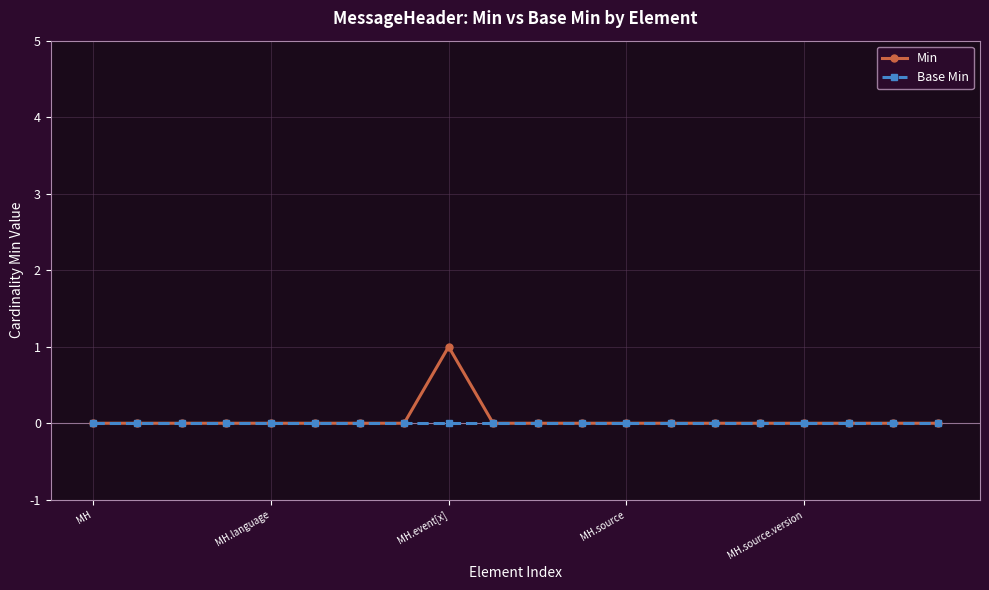

Which series has the widest spread of values?

Min